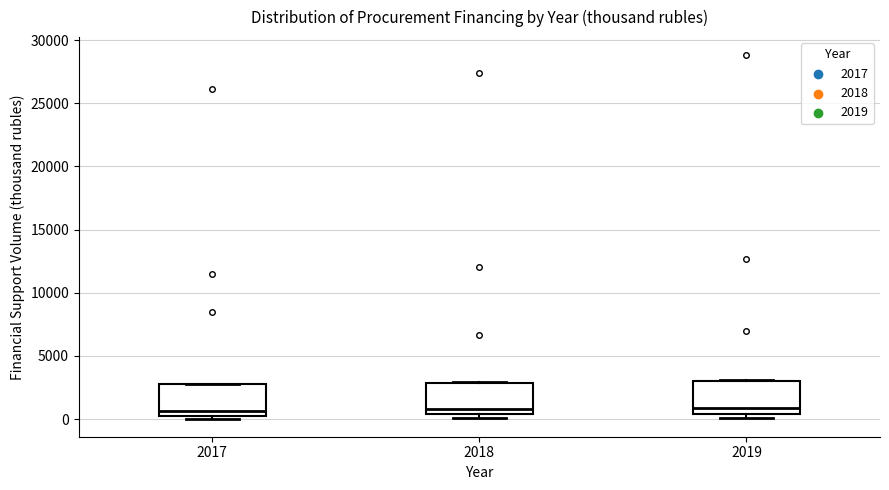

Reading left to right, read every box against the y-axis: the position of its median line, the range the box covers, and the ends of its whiskers. The values are not printed on the chart, so give them approximately, as read against the axis.

2017: median 500, box 0 to 2500, whiskers 0 (just below the box's lower edge) to 3000
2018: median 1000, box 500 to 3000, whiskers 0 to 3000
2019: median 1000, box 500 to 3000, whiskers 0 to 3000